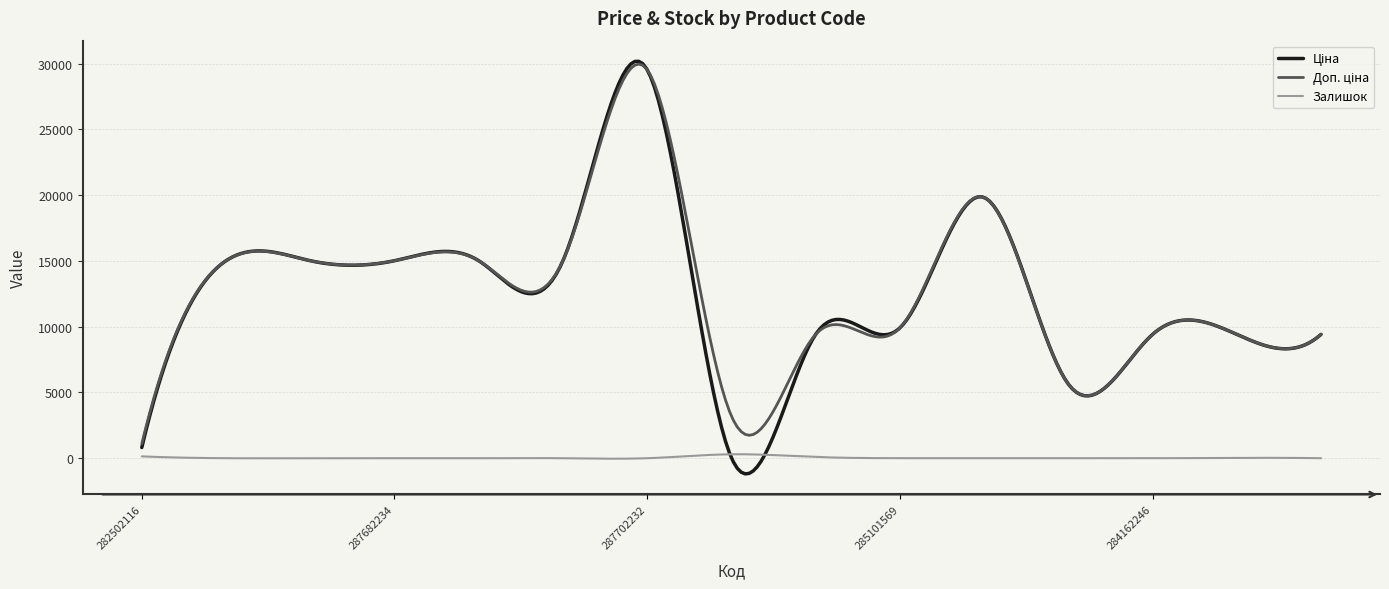

What is the minimum value shown in the chart?

-1190.6